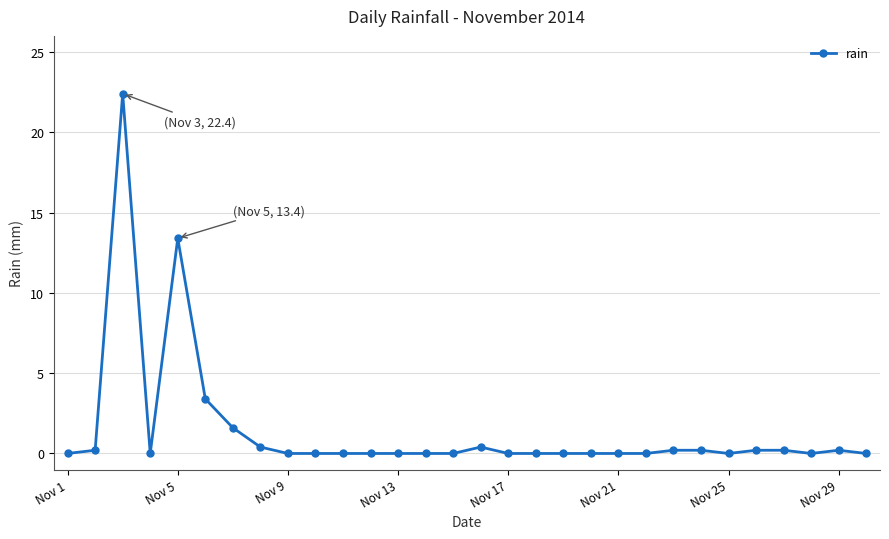

What is the maximum value shown in the chart?

22.4